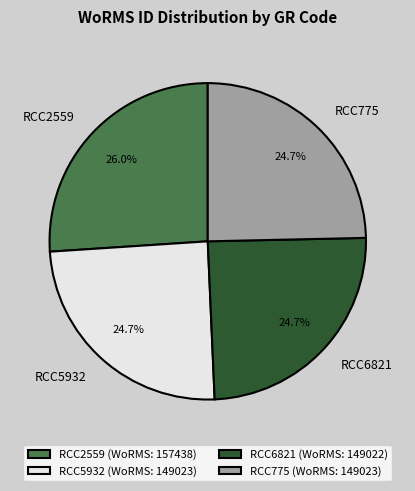

Is the sum of RCC5932 and RCC775 greater than half?

No